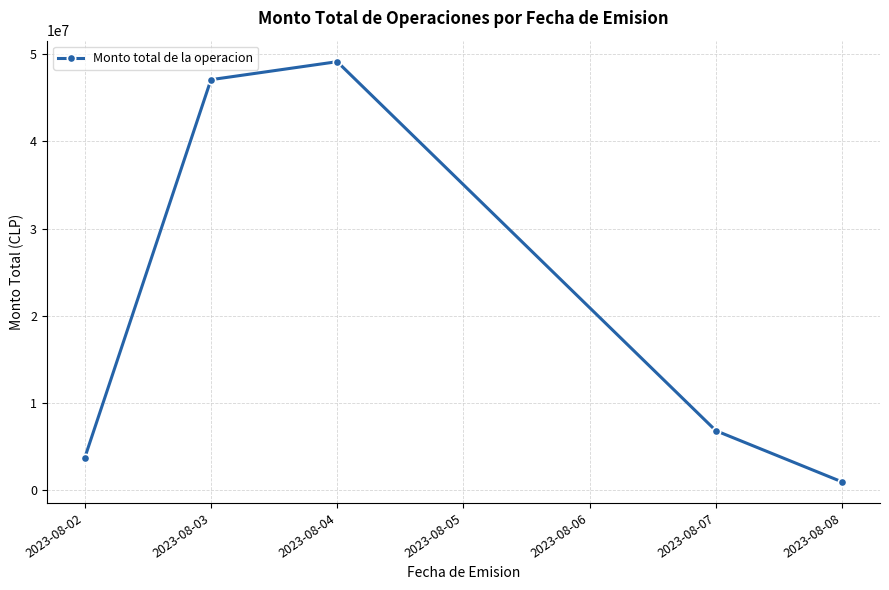

Reading left to right, list all the values displayed in this chart.

3724450	47048791	49110251	6841222	976636